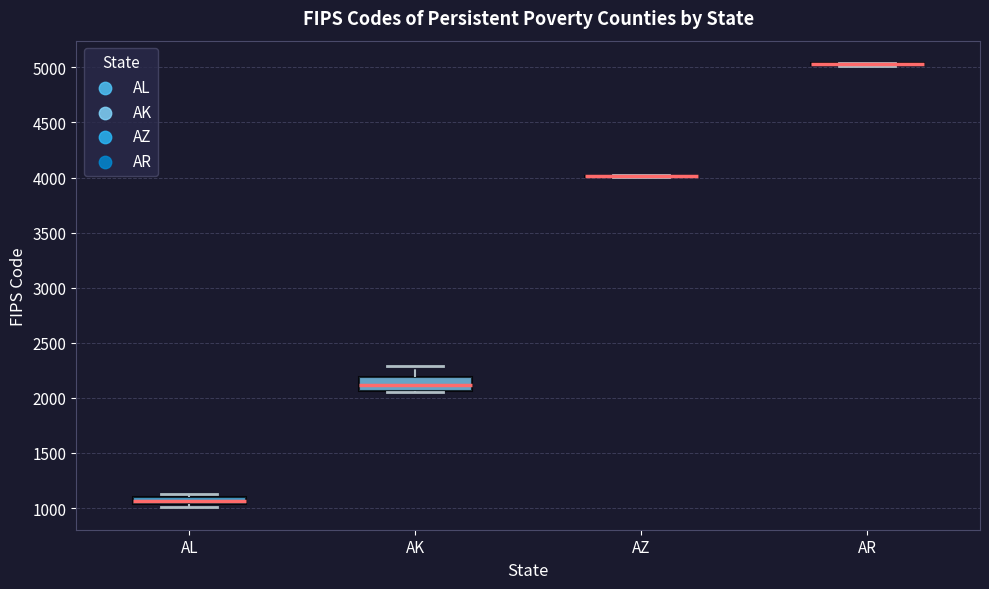

Comparing the boxes themselves (not the whiskers), which one is the tallest?

AK